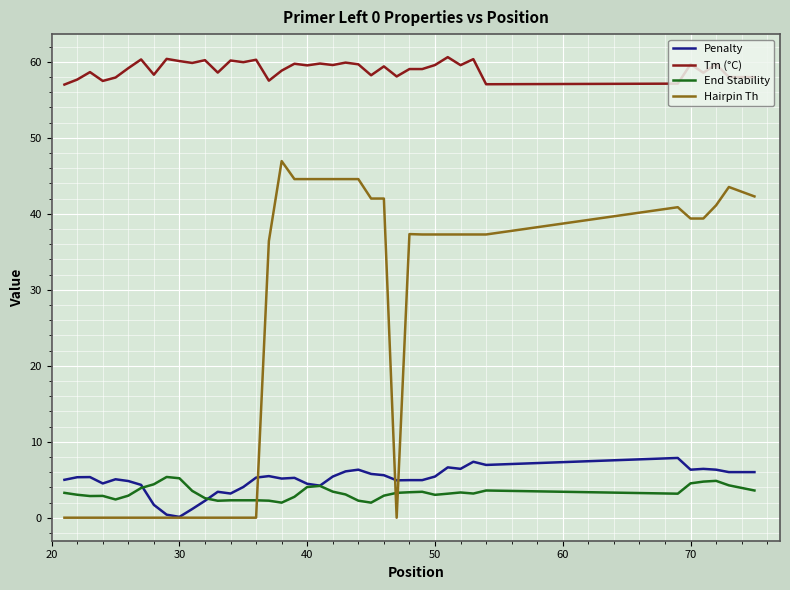

Does the chart have visible grid lines?

Yes